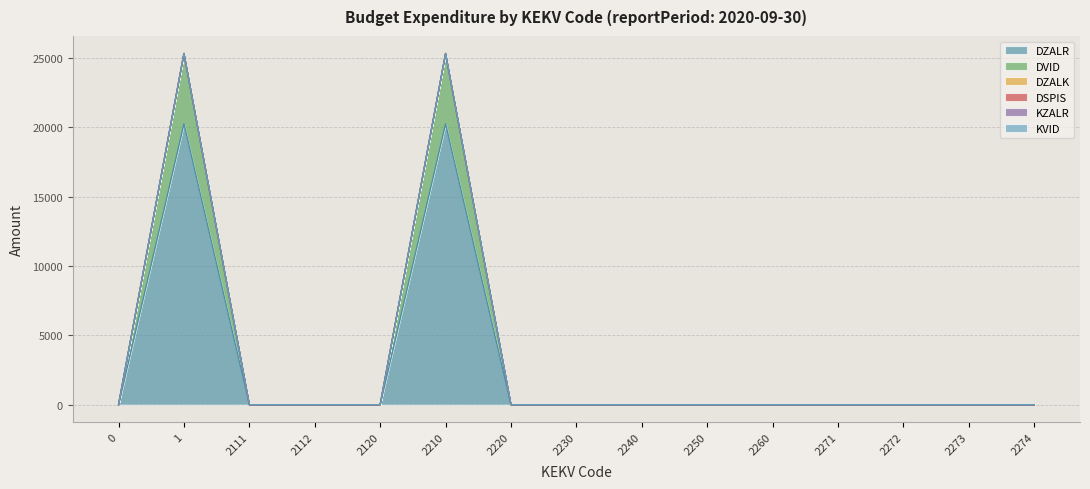

In DVID, how many points are higher than both neighbors (excluding endpoints)?

2